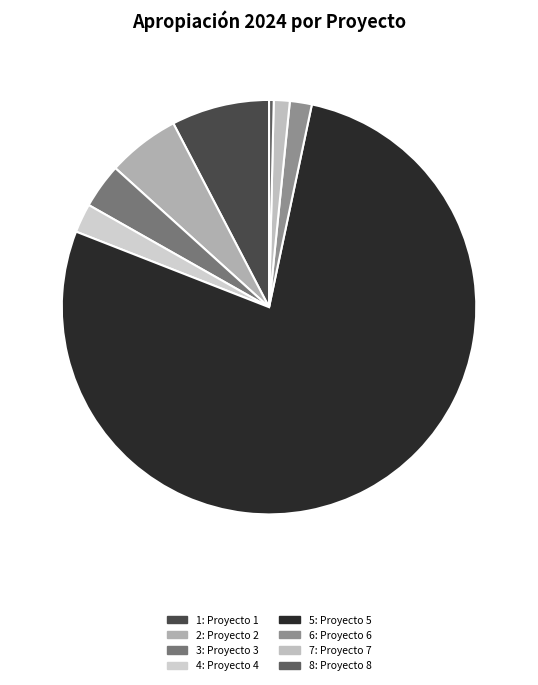

Is there any slice that represents more than half of the pie?

Yes